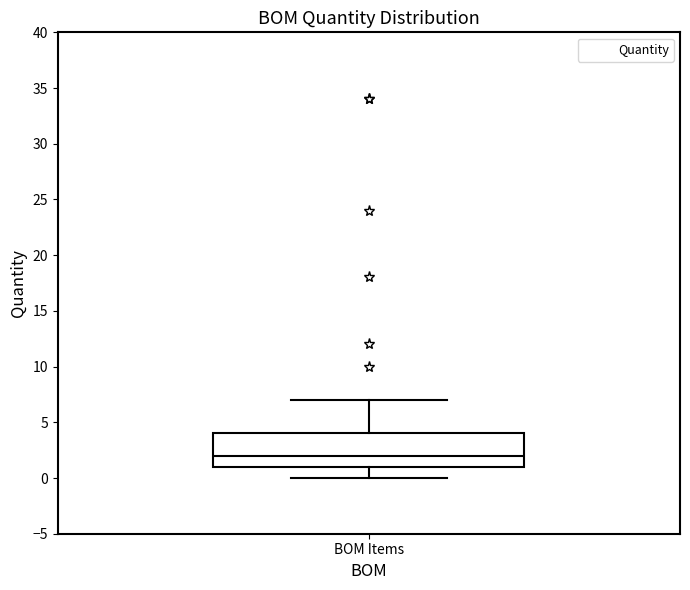

Read this box plot against the y-axis: the position of the median line, the range covered by the box, and the ends of both whiskers. The values are not printed on the chart, so give them approximately, as read against the axis.

median 2, box 1 to 4, whiskers 0 to 7